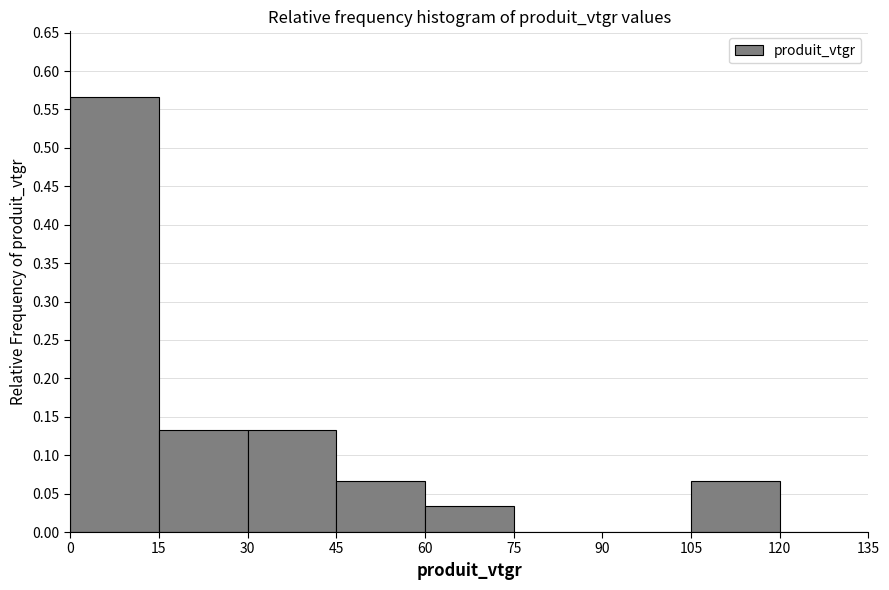

Reading left to right, transcribe this chart: for each bar, give the range it covers on the x-axis and its height. The values are not printed on the chart, so give them approximately, as read against the axis.

0 to 15: 0.565
15 to 30: 0.135
30 to 45: 0.135
45 to 60: 0.065
60 to 75: 0.035
75 to 90: 0
90 to 105: 0
105 to 120: 0.065
120 to 135: 0